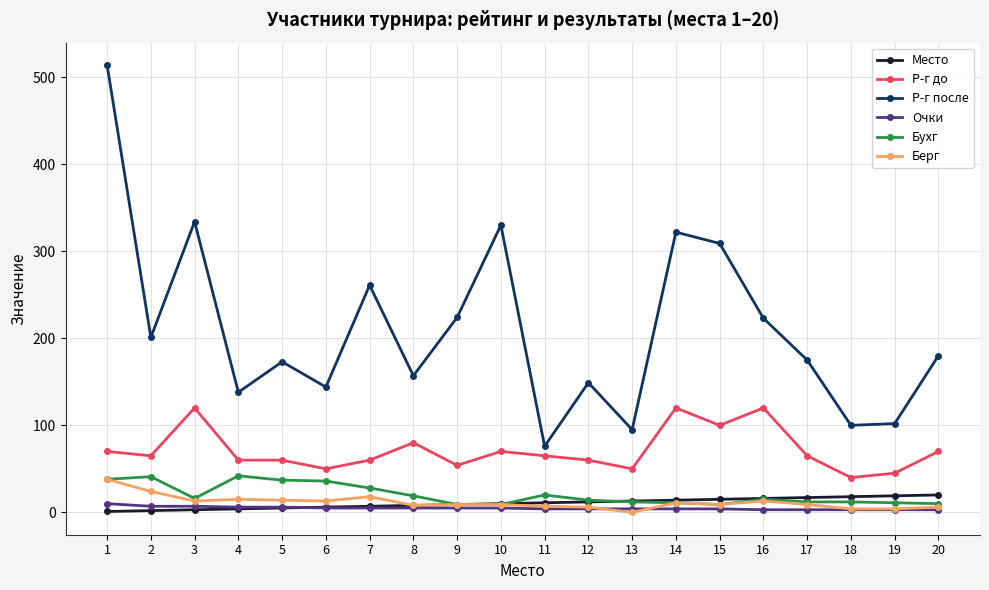

Between 1 and 9, which series saw the biggest shift?

Р-г после